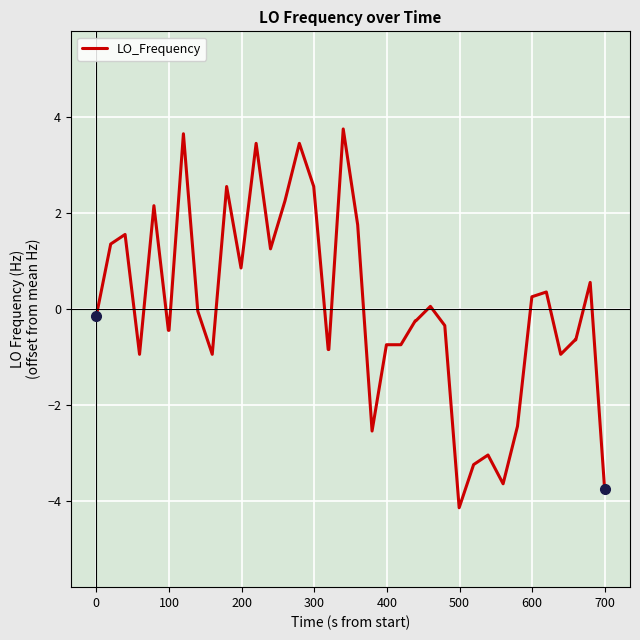

What is the minimum value shown in the chart?

-4.1